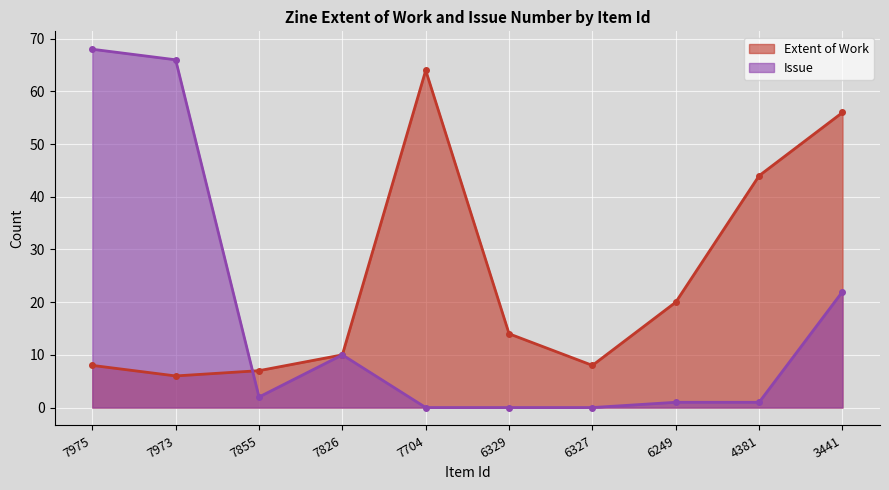

At which label does Issue reach its minimum?

7704